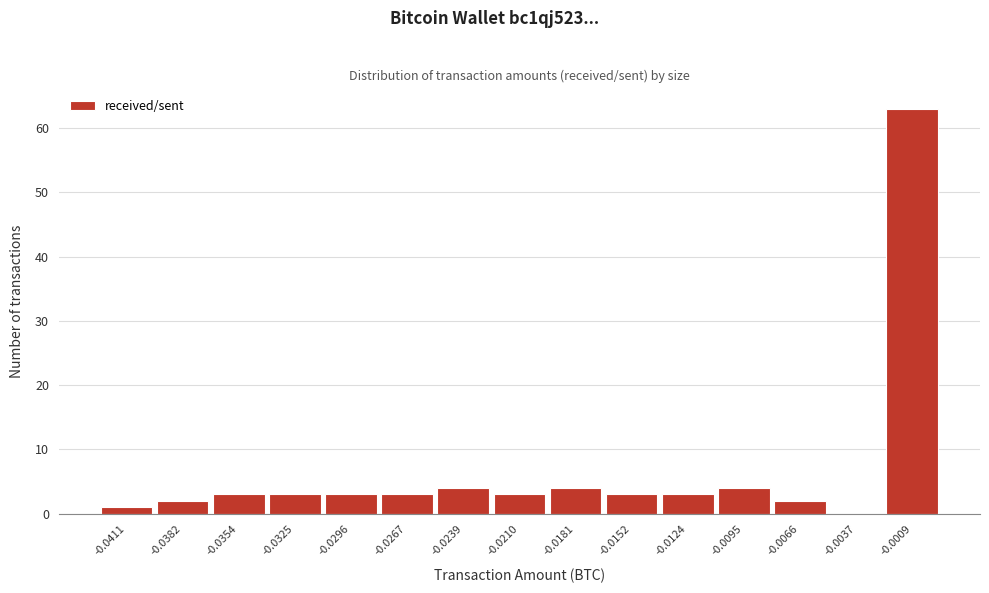

Reading left to right, extract all data points from this chart.

-0.0411=1	-0.0382=2	-0.0354=3	-0.0325=3	-0.0296=3	-0.0267=3	-0.0239=4	-0.0210=3	-0.0181=4	-0.0152=3	-0.0124=3	-0.0095=4	-0.0066=2	-0.0037=0	-0.0009=63